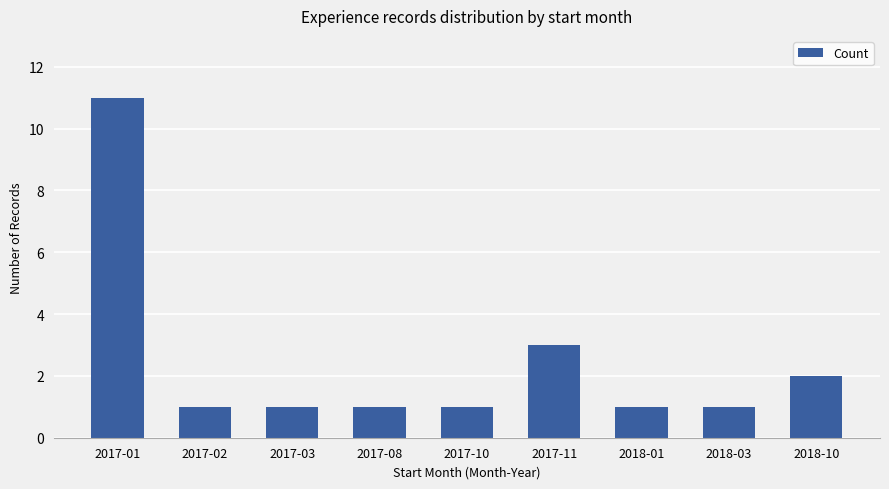

What is the label of the 8th bar from the left?

2018-03